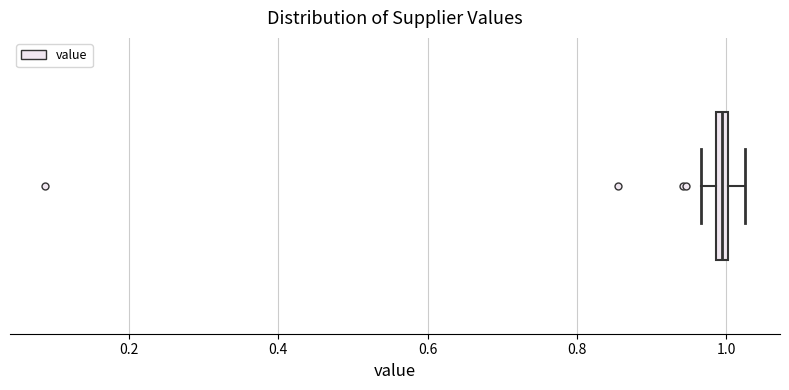

Where does the right whisker of the box end on the x-axis? The values are not printed on the chart, so give them approximately, as read against the axis.

1.02